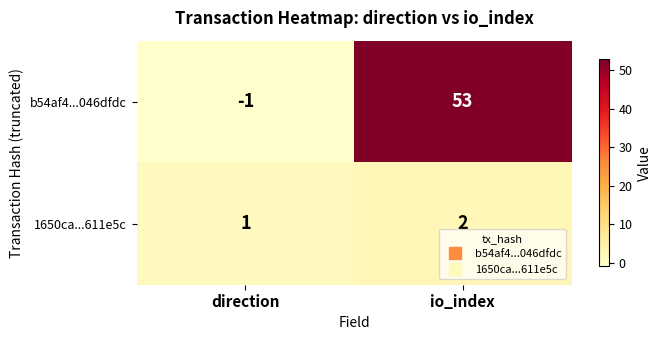

Count the number of data series in this chart.

2